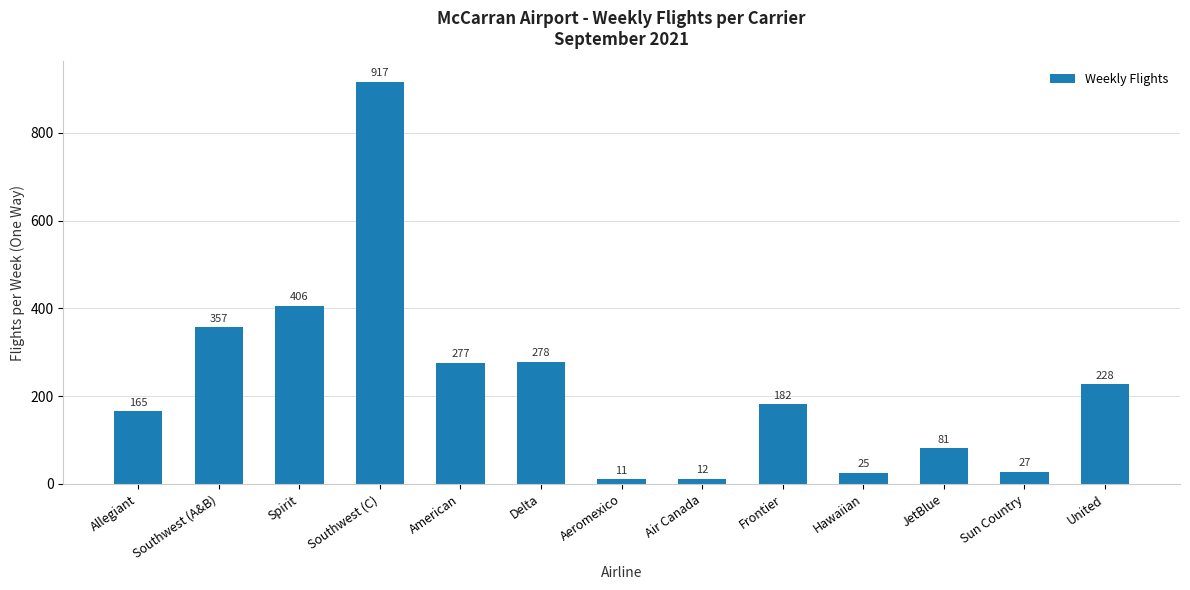

How many series are shown in this chart?

1